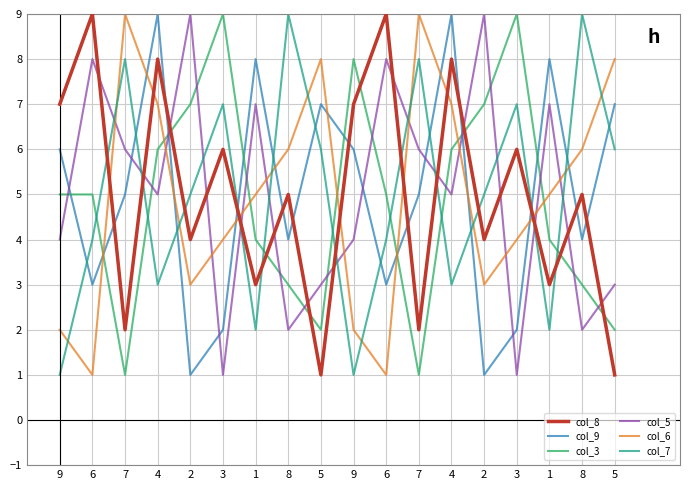

What are all the series names shown in the legend?

col_8, col_9, col_3, col_5, col_6, col_7